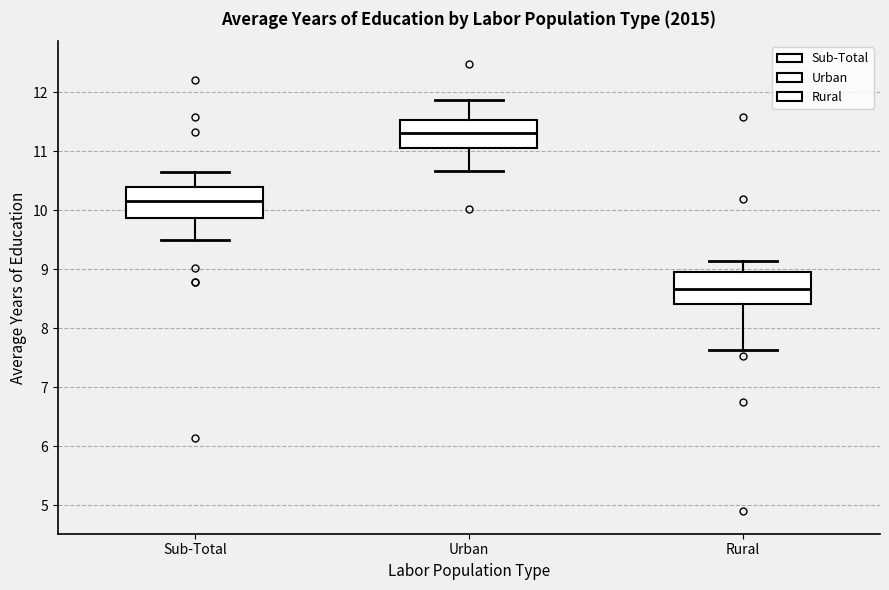

Where does the lower whisker of the box for Sub-Total end on the y-axis? The values are not printed on the chart, so give them approximately, as read against the axis.

9.5